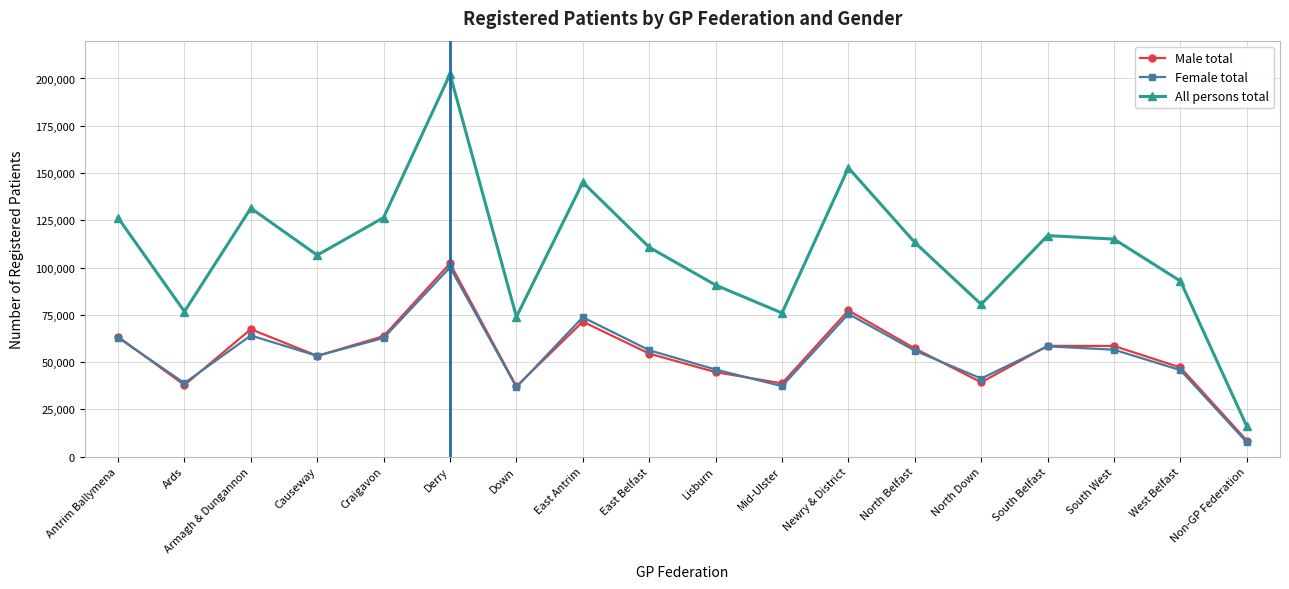

True or false: All persons total has more than 1 points higher than both neighbors.

True